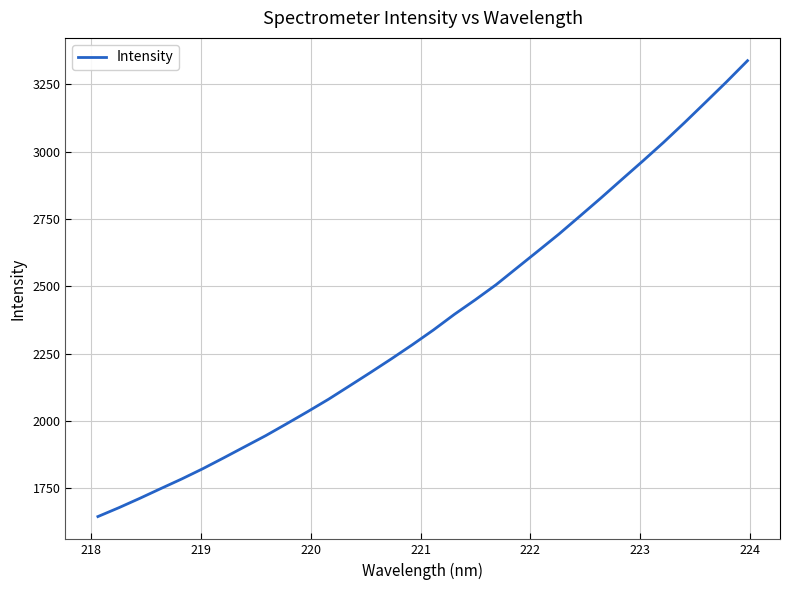

What is the smallest value displayed?

1644.5